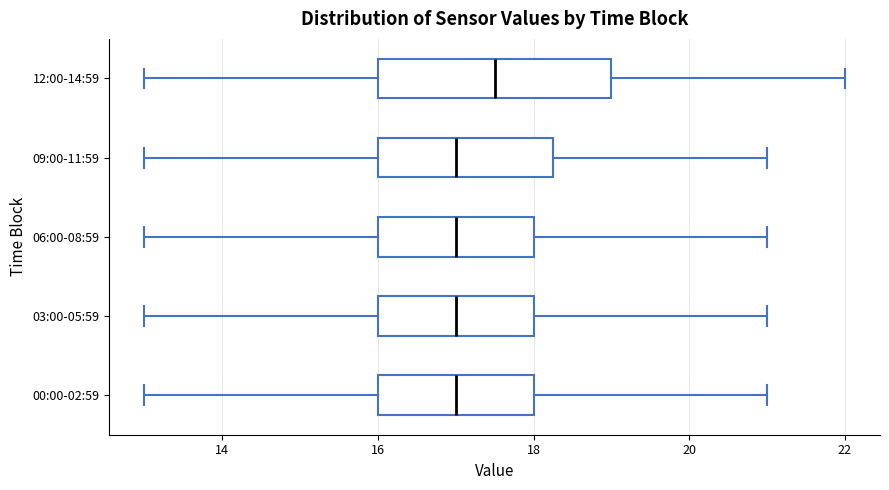

Reading bottom to top, read every box against the x-axis: the position of its median line, the range the box covers, and the ends of its whiskers. The values are not printed on the chart, so give them approximately, as read against the axis.

00:00-02:59: median 17.0, box 16.0 to 18.0, whiskers 13.0 to 21.0
03:00-05:59: median 17.0, box 16.0 to 18.0, whiskers 13.0 to 21.0
06:00-08:59: median 17.0, box 16.0 to 18.0, whiskers 13.0 to 21.0
09:00-11:59: median 17.0, box 16.0 to 18.2, whiskers 13.0 to 21.0
12:00-14:59: median 17.6, box 16.0 to 19.0, whiskers 13.0 to 22.0